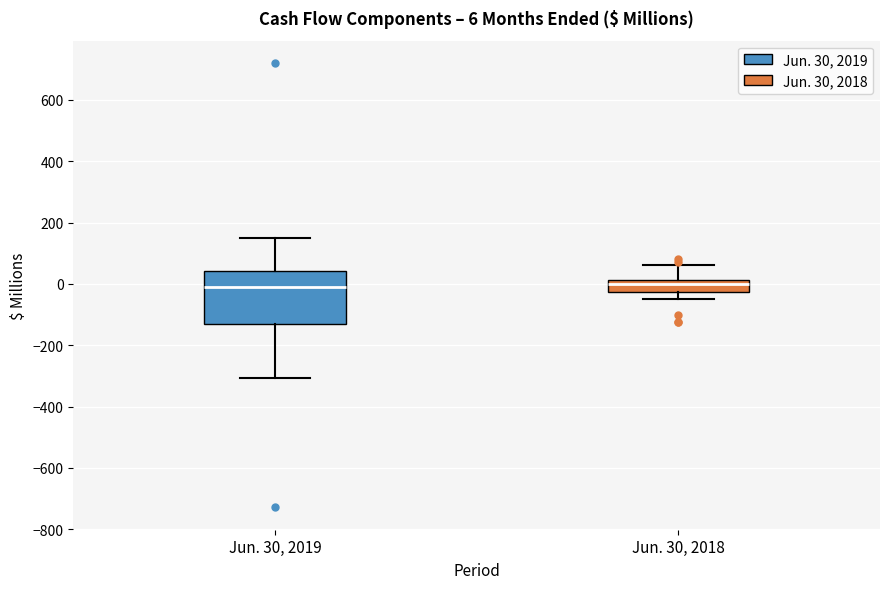

Comparing the boxes themselves (not the whiskers), which one is the tallest?

Jun. 30, 2019